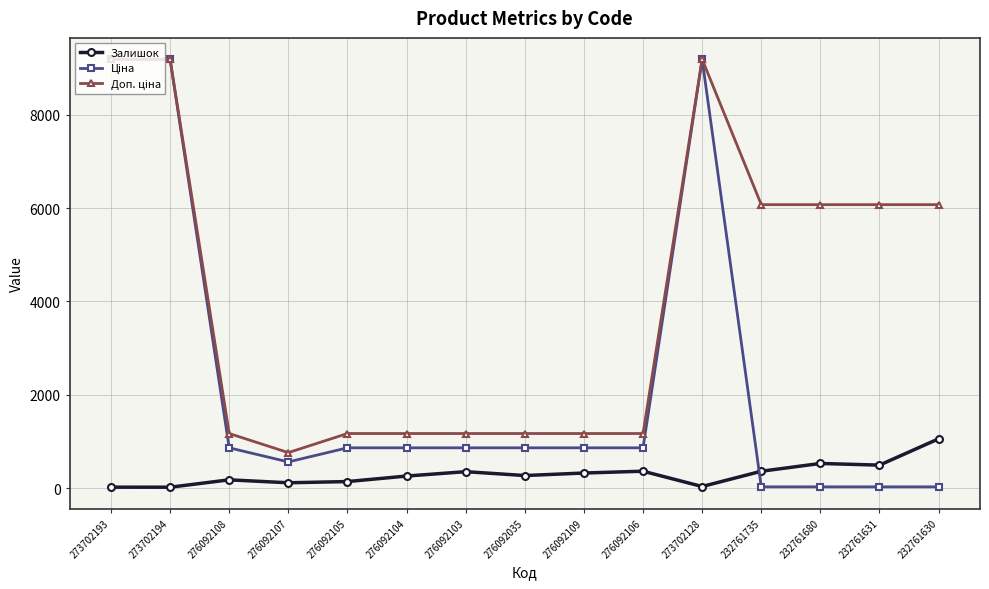

What is the difference between the highest and lowest values at 276092103?

817.2